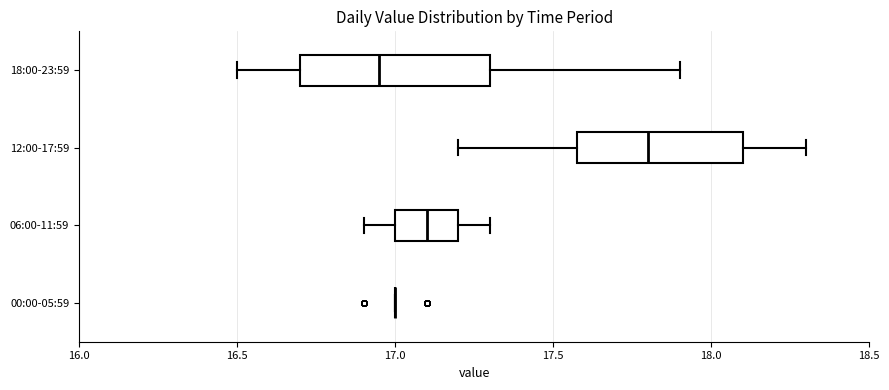

Reading bottom to top, read every box against the x-axis: the position of its median line, the range the box covers, and the ends of its whiskers. The values are not printed on the chart, so give them approximately, as read against the axis.

00:00-05:59: box collapsed to a line at 17.00, whiskers 17.00 to 17.00
06:00-11:59: median 17.10, box 17.00 to 17.20, whiskers 16.90 to 17.30
12:00-17:59: median 17.80, box 17.60 to 18.10, whiskers 17.20 to 18.30
18:00-23:59: median 16.95, box 16.70 to 17.30, whiskers 16.50 to 17.90